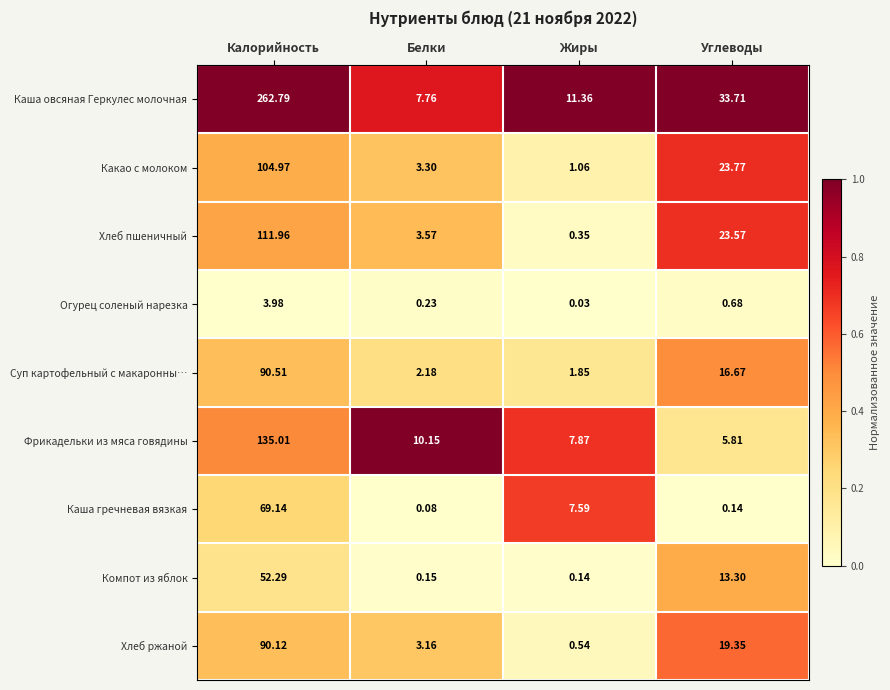

At which category is the sum across all series the highest?

Калорийность